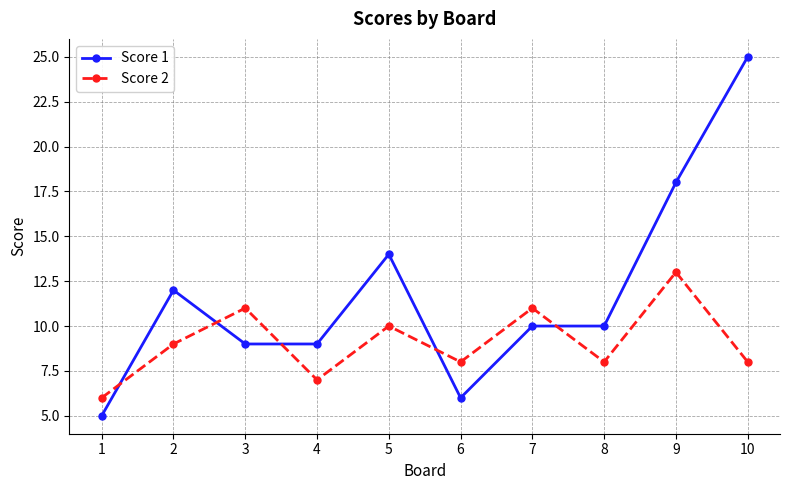

Which series has the largest total across all categories?

Score 1